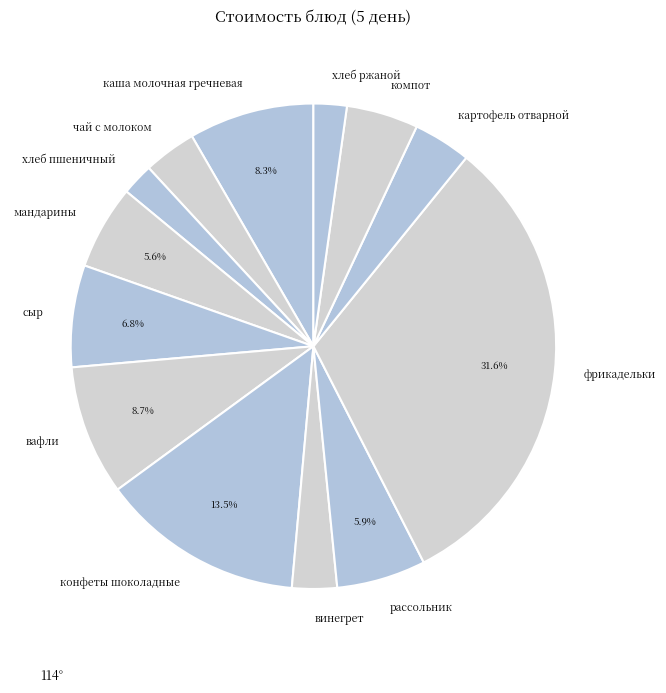

Between сыр and рассольник, which is larger?

сыр